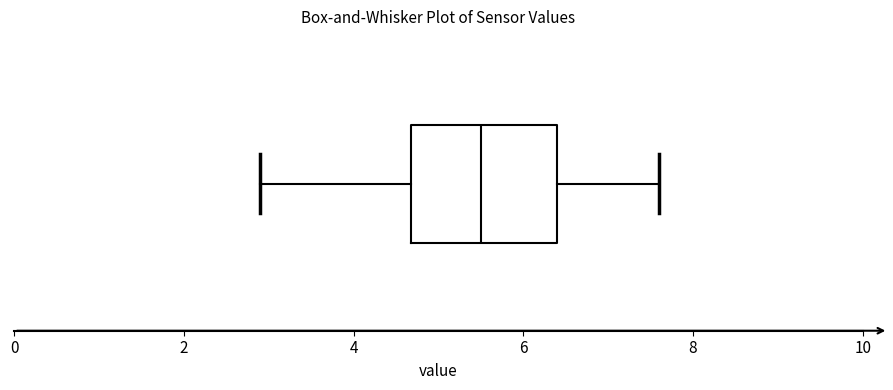

Transcribe this box plot: give where the median line is, the range the box spans, and where the two whiskers end, as read against the x-axis. The values are not printed on the chart, so give them approximately, as read against the axis.

median 5.6, box 4.6 to 6.4, whiskers 3.0 to 7.6